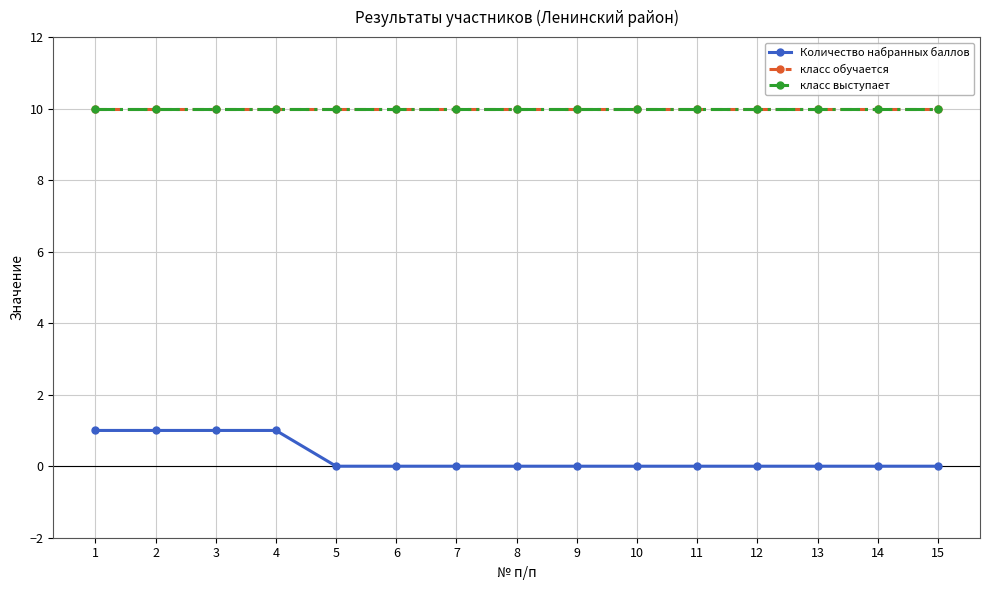

True or false: класс выступает and класс обучается cross at least once.

False